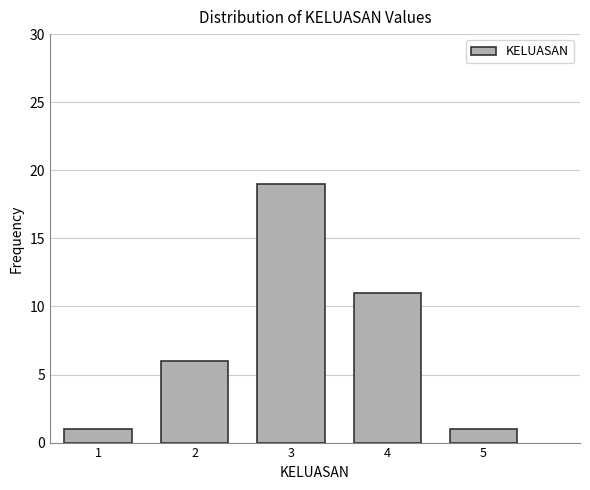

Reading right to left, what are all the values shown in this chart?

1	11	19	6	1